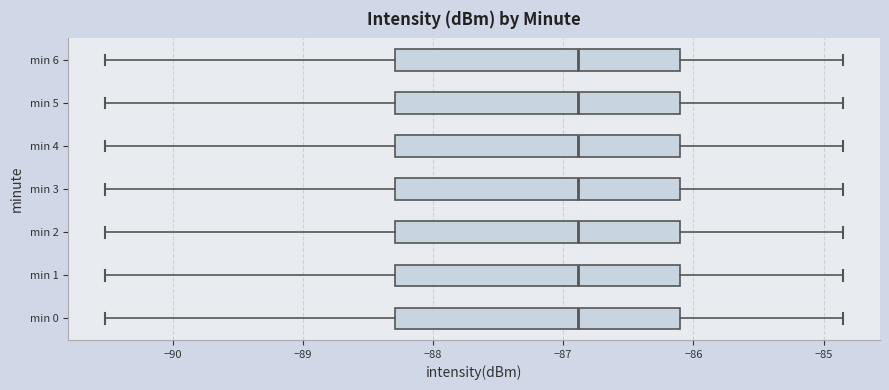

Reading bottom to top, transcribe this box plot: for each box, give where its median line is, the range the box spans, and where its two whiskers end, as read against the x-axis. The values are not printed on the chart, so give them approximately, as read against the axis.

min 0: median -86.9, box -88.3 to -86.1, whiskers -90.5 to -84.8
min 1: median -86.9, box -88.3 to -86.1, whiskers -90.5 to -84.8
min 2: median -86.9, box -88.3 to -86.1, whiskers -90.5 to -84.8
min 3: median -86.9, box -88.3 to -86.1, whiskers -90.5 to -84.8
min 4: median -86.9, box -88.3 to -86.1, whiskers -90.5 to -84.8
min 5: median -86.9, box -88.3 to -86.1, whiskers -90.5 to -84.8
min 6: median -86.9, box -88.3 to -86.1, whiskers -90.5 to -84.8